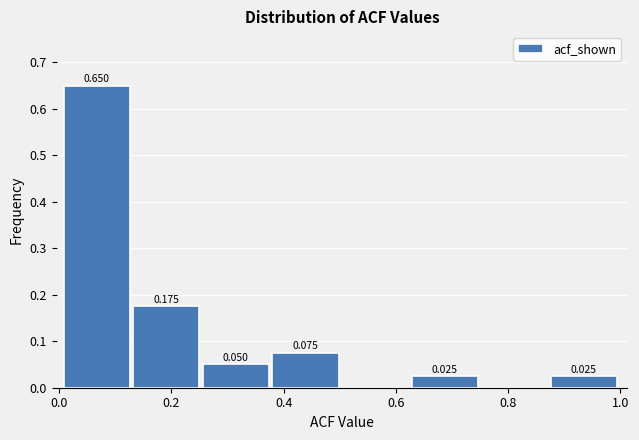

Over which range of the x-axis is the bar tallest?

0.008 to 0.132